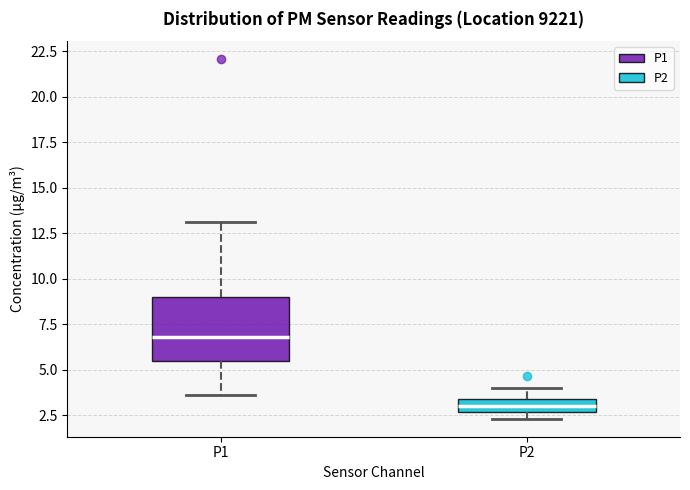

Comparing the boxes themselves (not the whiskers), which one is the tallest?

P1